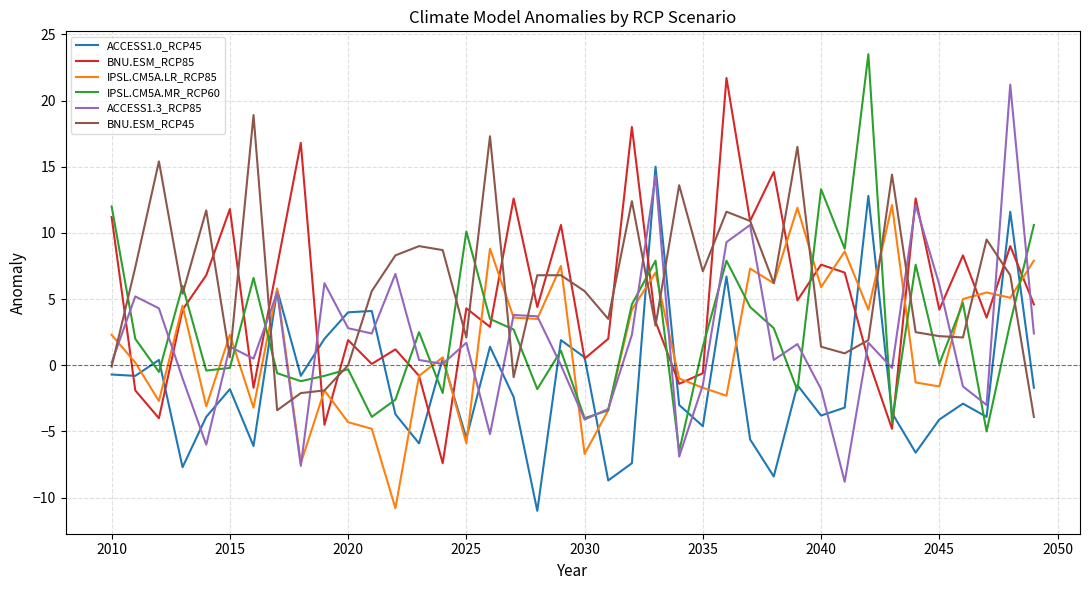

What is the smallest value displayed?

-11.0